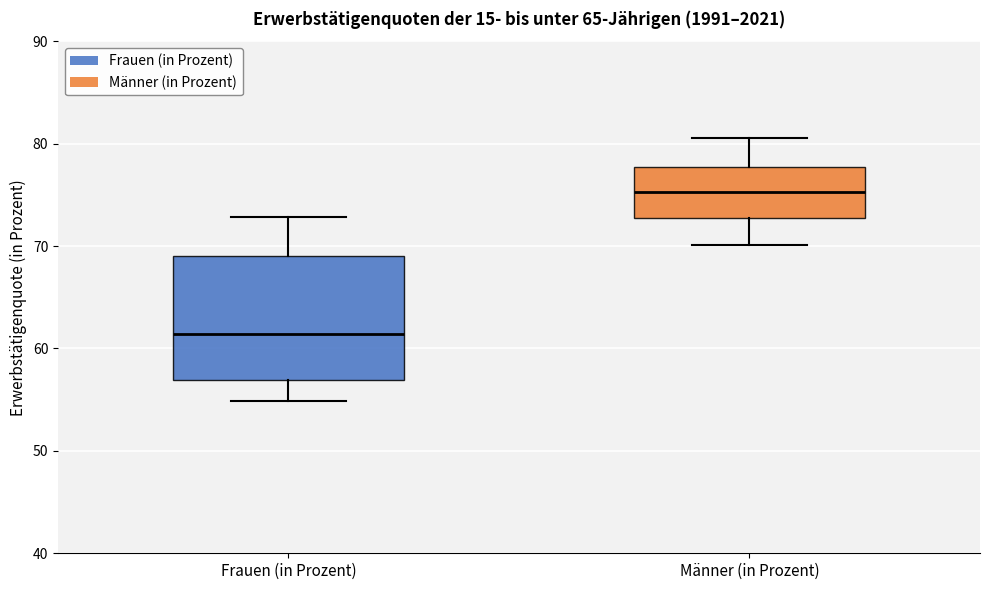

Which box's median line is the lowest?

Frauen (in Prozent)